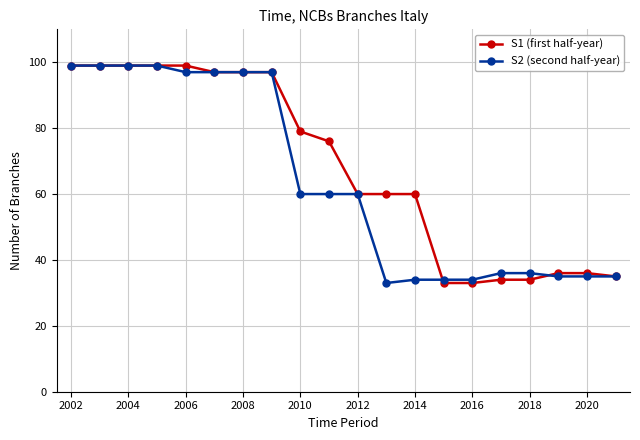

List the series in order of their overall mean, highest first.

S1 (first half-year), S2 (second half-year)